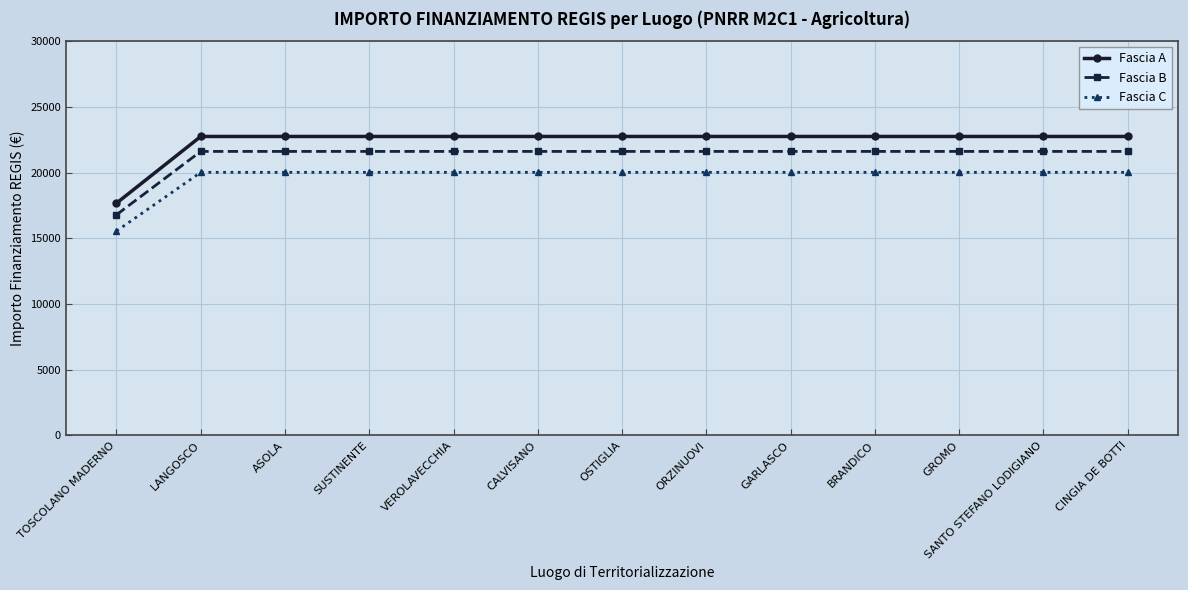

Is the value of Fascia A at OSTIGLIA greater than the value of Fascia B at ORZINUOVI?

Yes